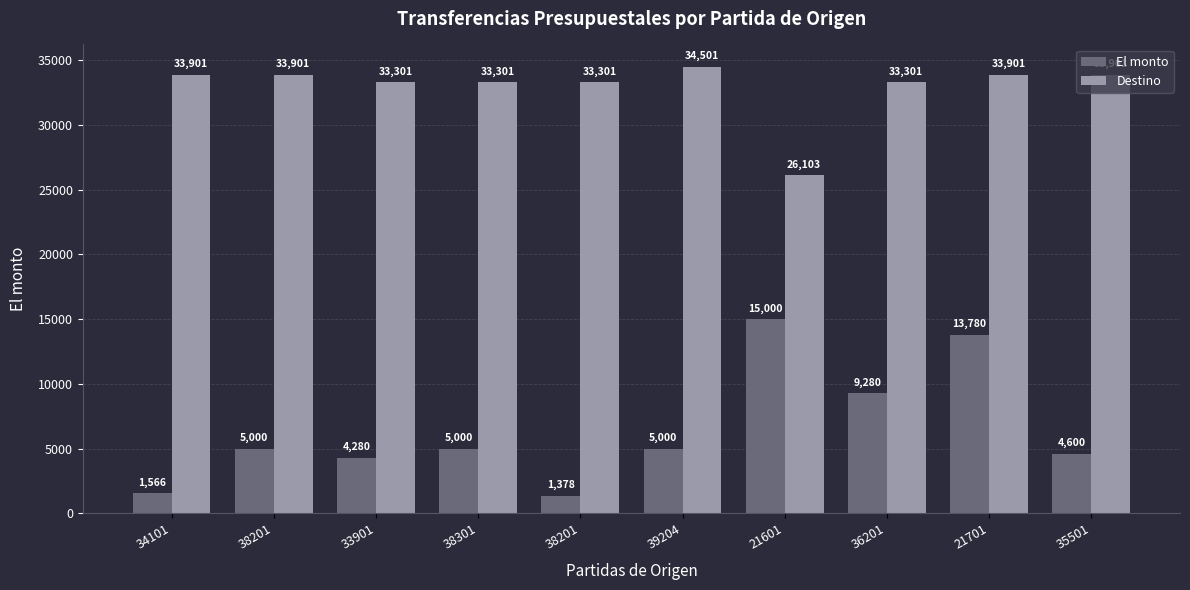

Between 38301 and 35501, which series saw the biggest shift?

Destino